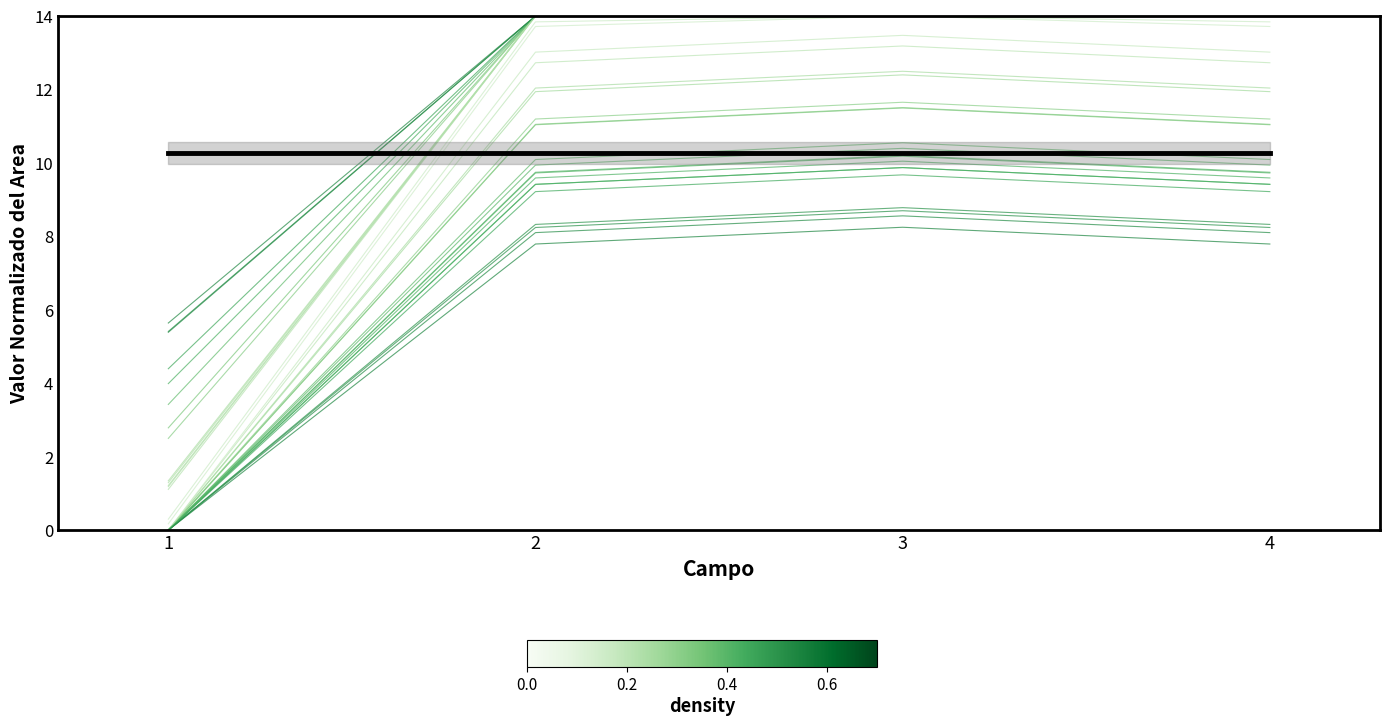

Which category has the lowest value in the Mean series?

1